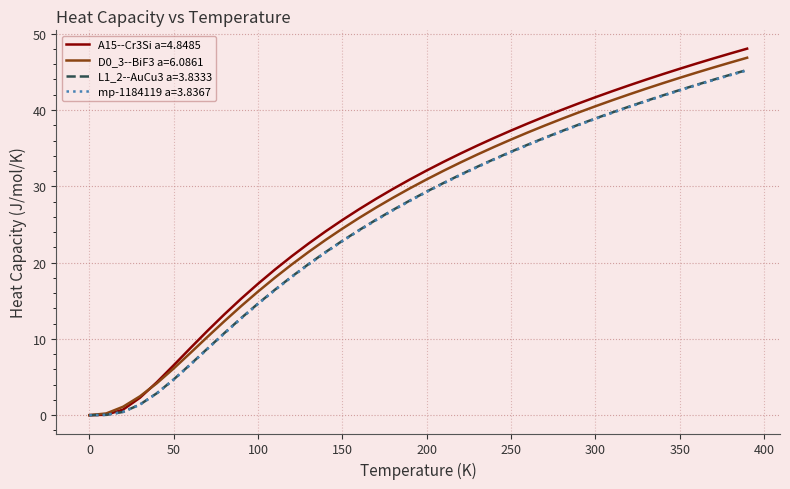

Which series has the widest spread of values?

A15--Cr3Si a=4.8485